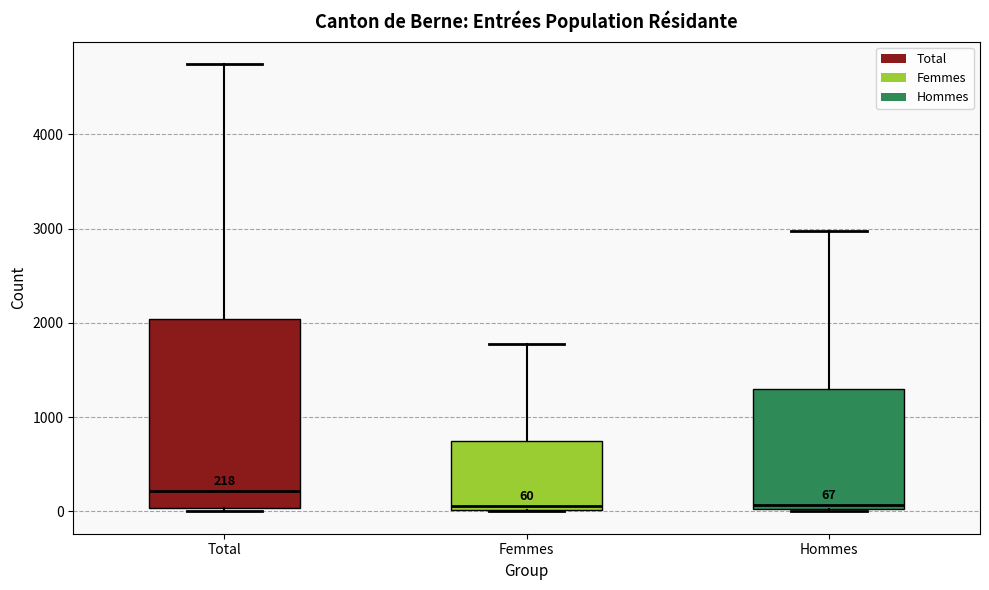

Comparing the boxes themselves (not the whiskers), which one is the tallest?

Total